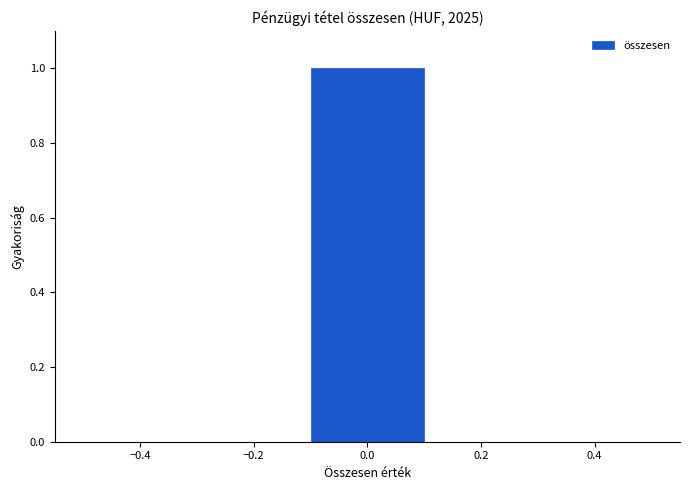

How tall is the bar that spans -0.1 to 0.1 on the x-axis? The values are not printed on the chart, so give them approximately, as read against the axis.

1